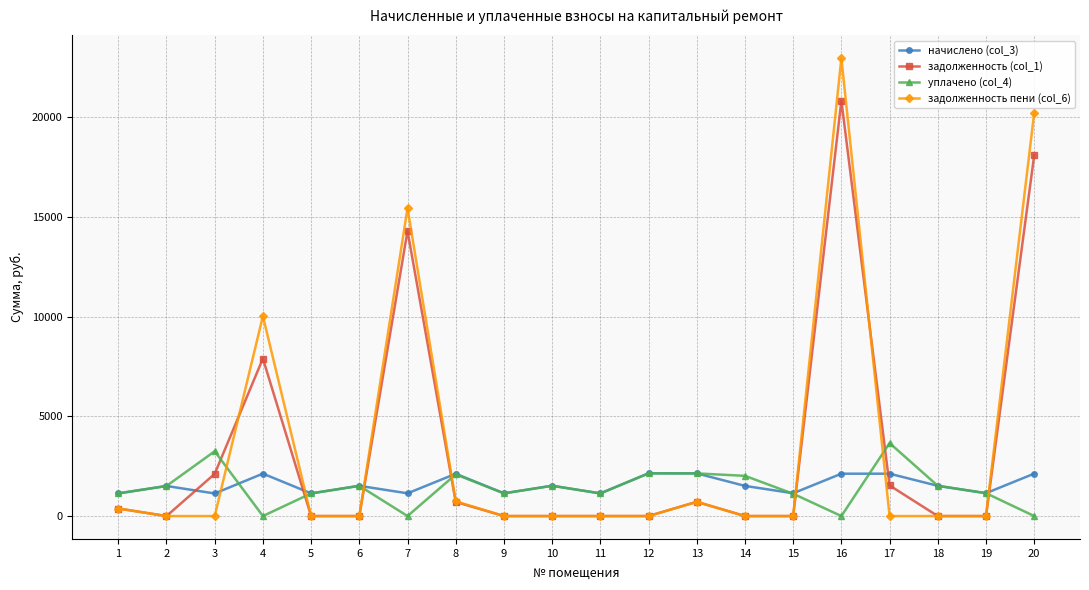

Is it true that уплачено (col_4) equals 5758.1 at 3?

False